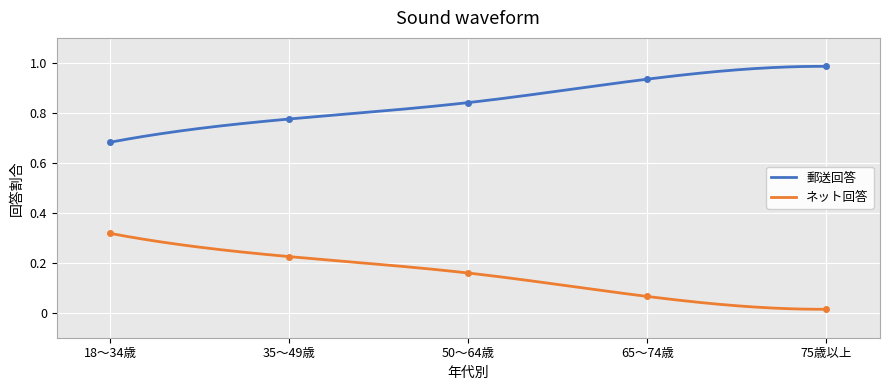

What is the difference between the highest and lowest values at 50～64歳?

0.7